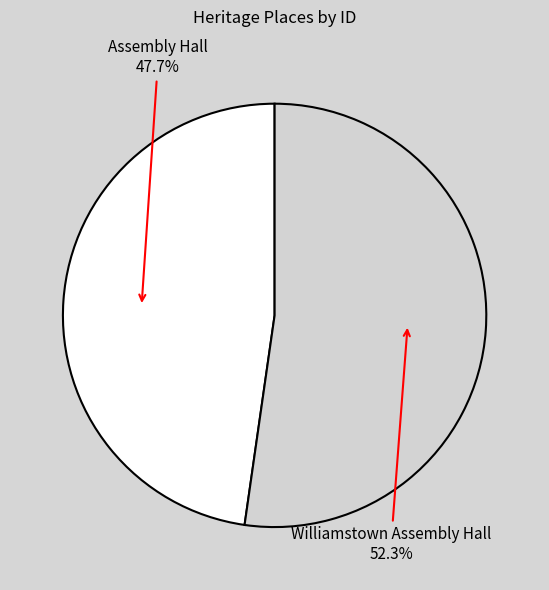

Rank the categories by value from lowest to highest.

Assembly Hall, Williamstown Assembly Hall